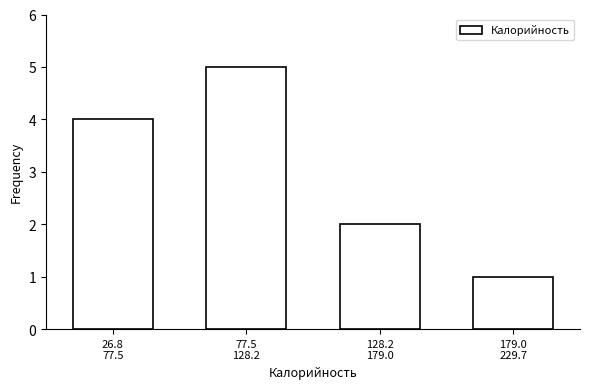

Reading left to right, list all the values displayed in this chart.

4	5	2	1